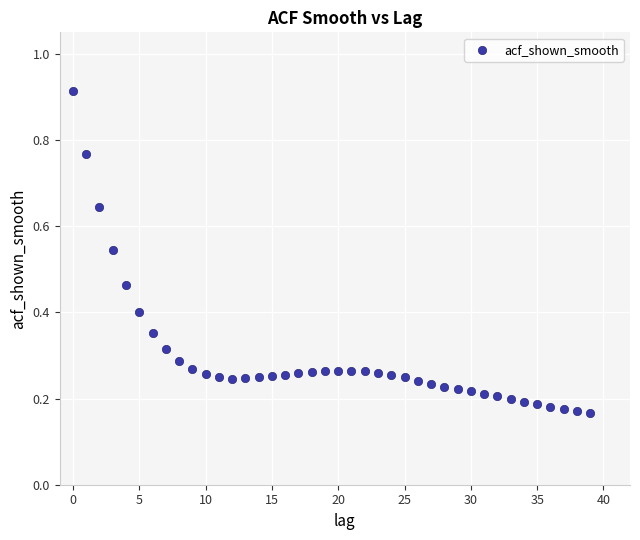

What is the range of Y values (max minus min)?

0.7